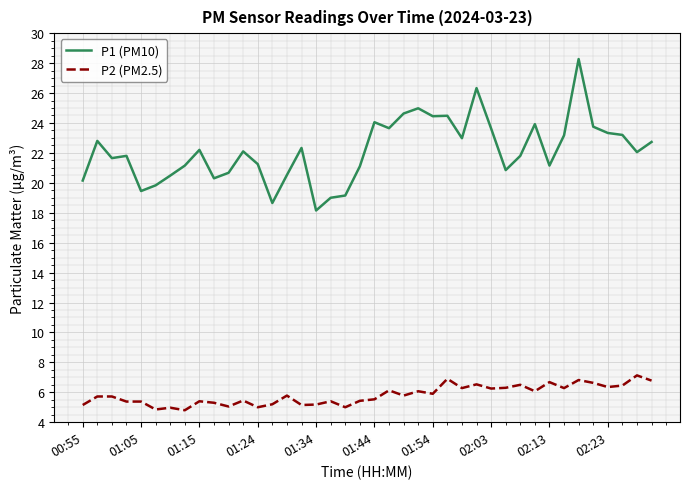

What is the difference between the maximum and minimum values in the P2 (PM2.5) series?

2.3